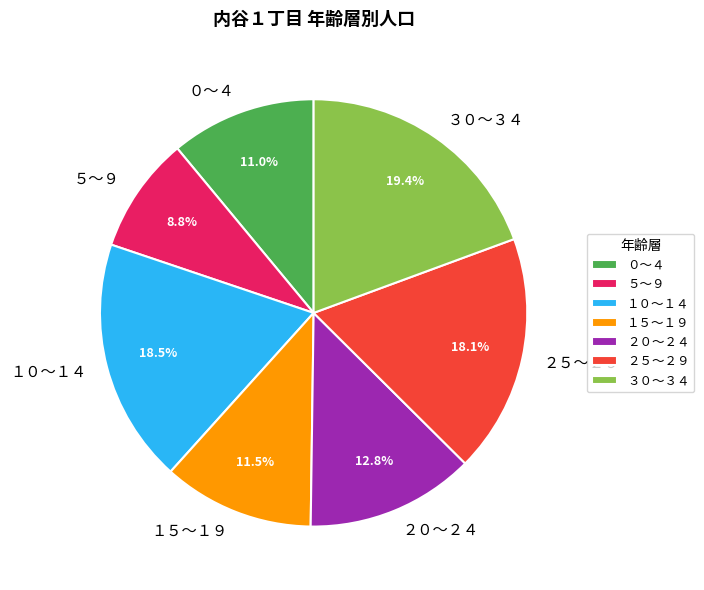

To the nearest percent, what is the difference between the １５～１９ and ２５～２９ slice percentages?

7%